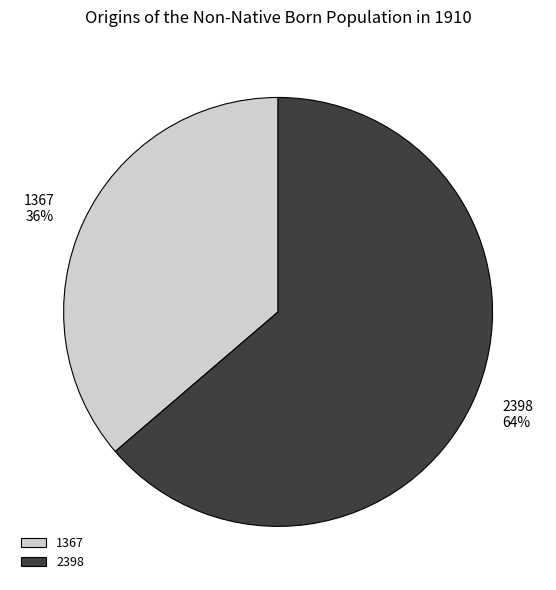

How many segments does this pie chart have?

2